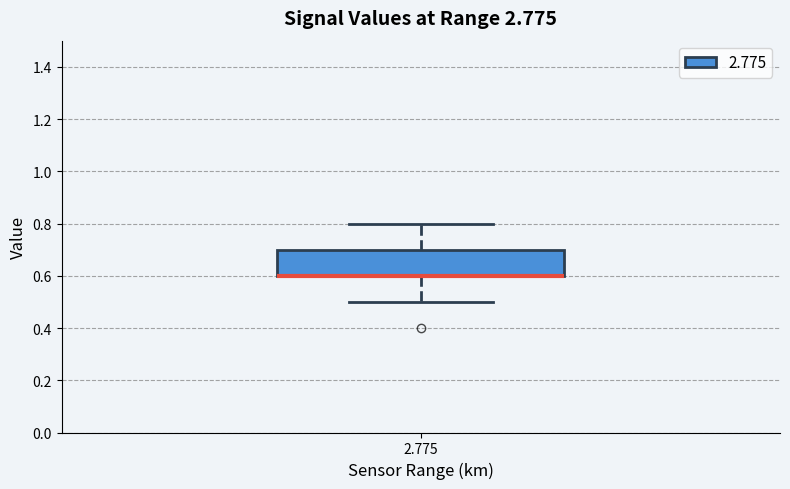

Transcribe this box plot: give where the median line is, the range the box spans, and where the two whiskers end, as read against the y-axis. The values are not printed on the chart, so give them approximately, as read against the axis.

median 0.6 (drawn on the box's lower edge), box 0.6 to 0.7, whiskers 0.5 to 0.8